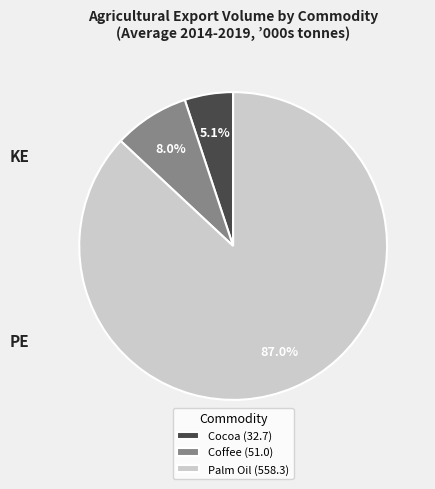

Which category has the biggest portion of the pie?

Palm Oil (558.3)